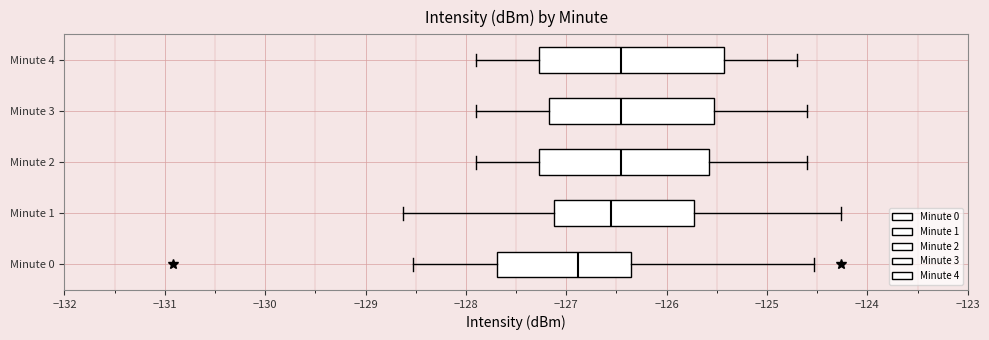

Reading bottom to top, read every box against the x-axis: the position of its median line, the range the box covers, and the ends of its whiskers. The values are not printed on the chart, so give them approximately, as read against the axis.

Minute 0: median -126.9, box -127.7 to -126.4, whiskers -128.5 to -124.5
Minute 1: median -126.5, box -127.1 to -125.7, whiskers -128.6 to -124.3
Minute 2: median -126.4, box -127.3 to -125.6, whiskers -127.9 to -124.6
Minute 3: median -126.4, box -127.2 to -125.5, whiskers -127.9 to -124.6
Minute 4: median -126.4, box -127.3 to -125.4, whiskers -127.9 to -124.7